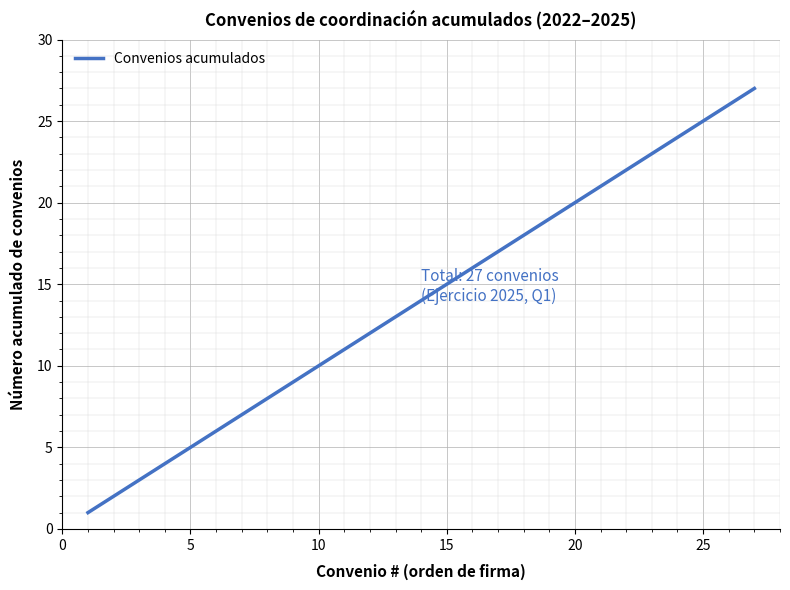

Reading left to right, what are all the values shown in this chart?

1	2	3	4	5	6	7	8	9	10	11	12	13	14	15	16	17	18	19	20	21	22	23	24	25	26	27